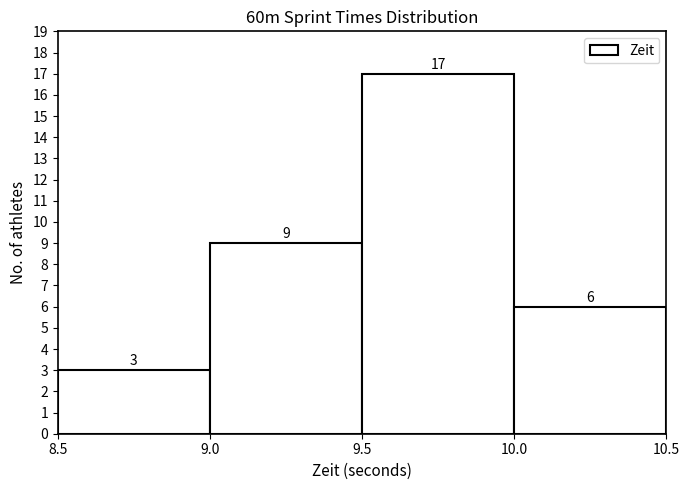

Reading left to right, list every bar in this chart as the range it spans on the x-axis followed by its height.

8.5 to 9.0: 3
9.0 to 9.5: 9
9.5 to 10.0: 17
10.0 to 10.5: 6